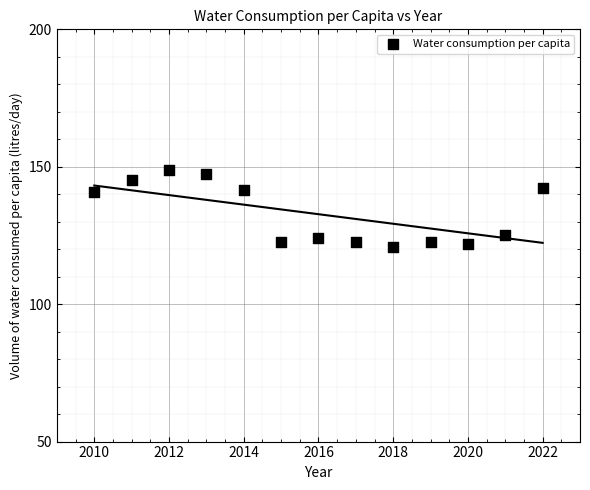

What is the range of X values (max minus min)?

12.0